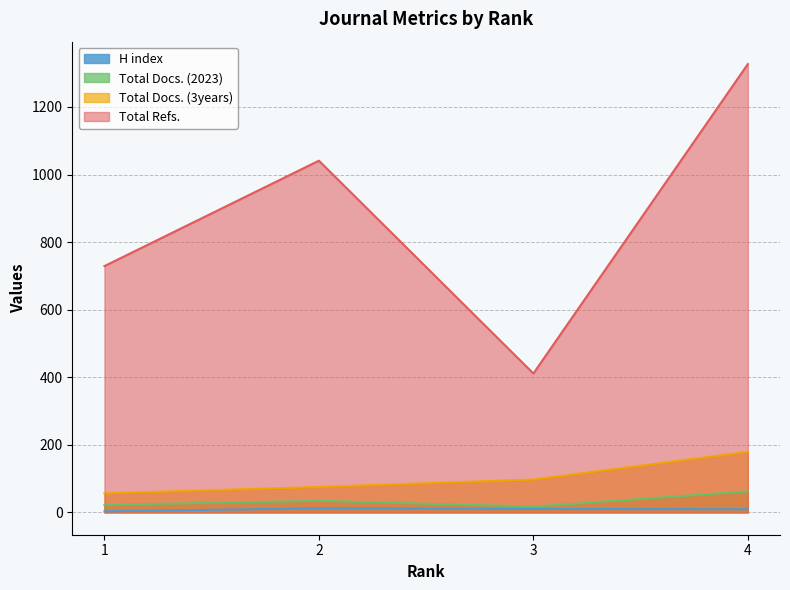

What are all the series names shown in the legend?

H index, Total Docs. (2023), Total Docs. (3years), Total Refs.